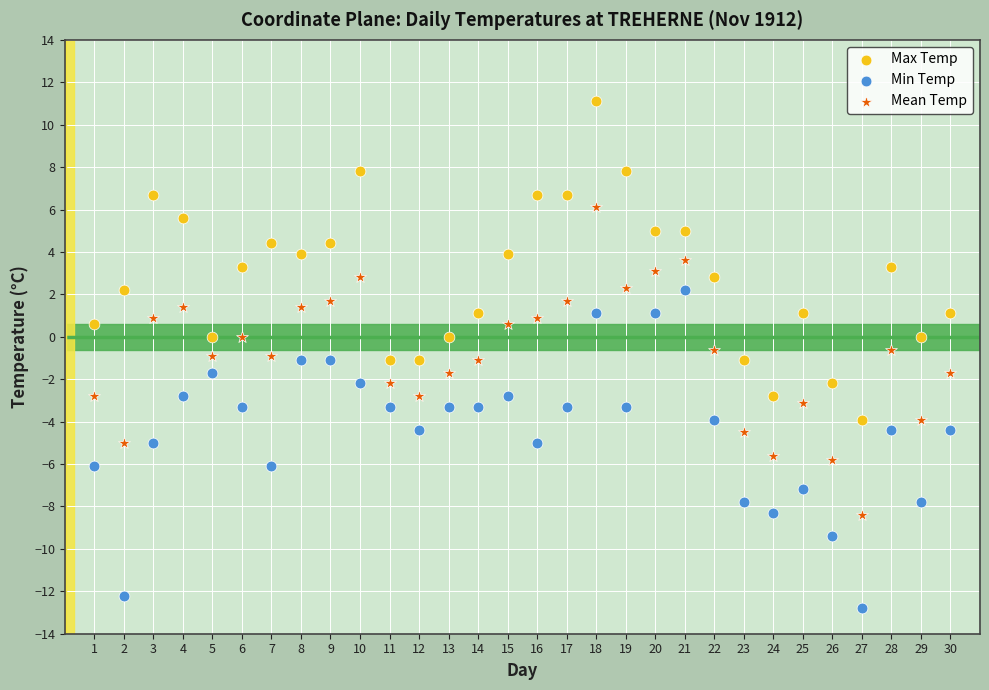

Which series reaches the maximum Y coordinate?

Max Temp